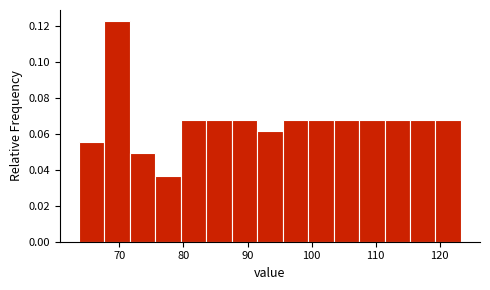

Around what value on the x-axis is the tallest bar? Give the approximate position of its centre, as read against the axis.

70